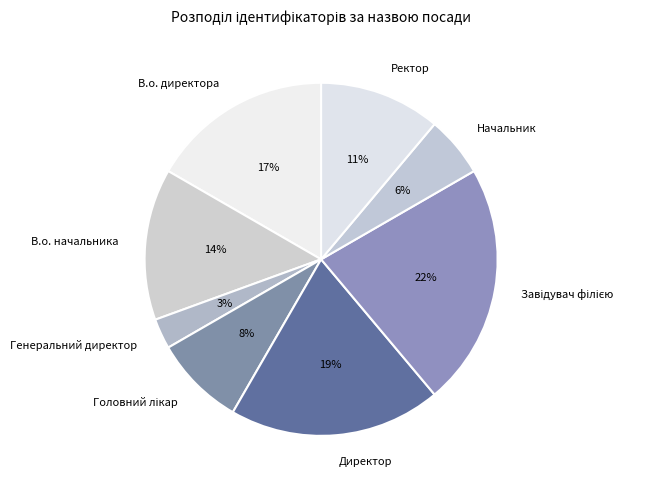

Between Ректор and Генеральний директор, which is larger?

Ректор